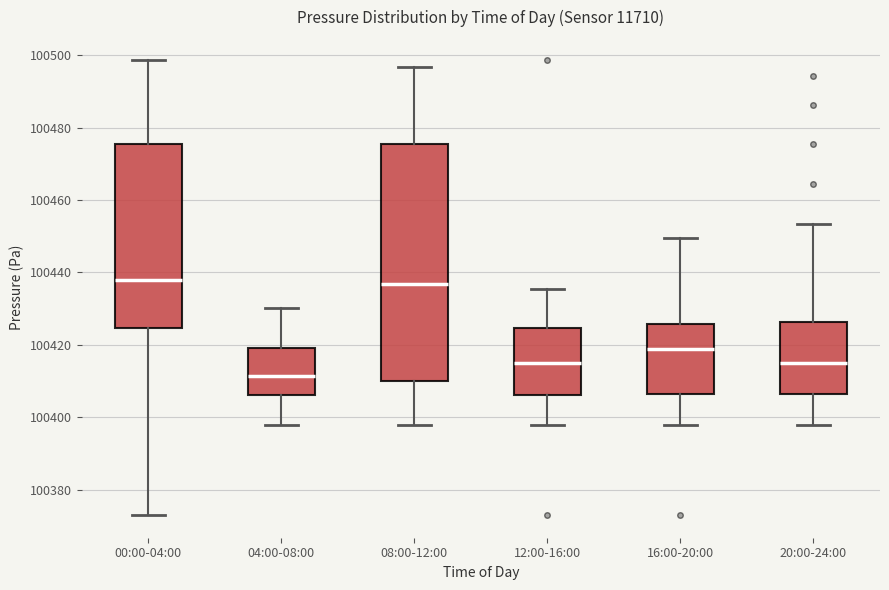

Which box has the lowest median line?

04:00-08:00